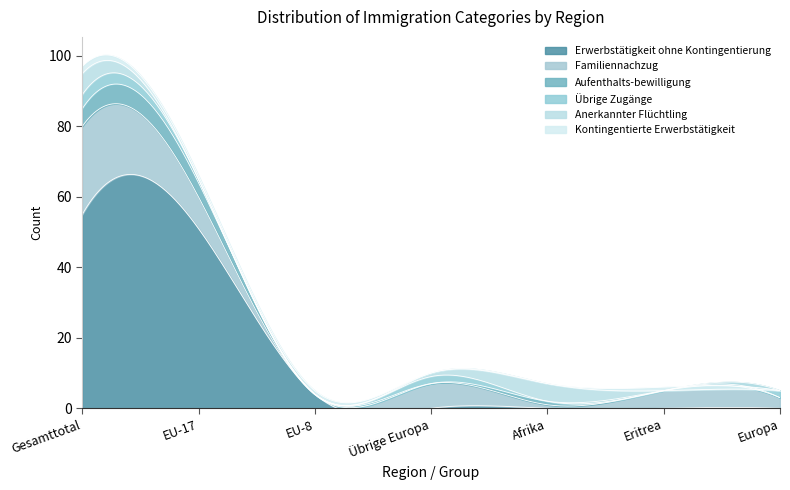

At which label is Familiennachzug closest to 12?

EU-17